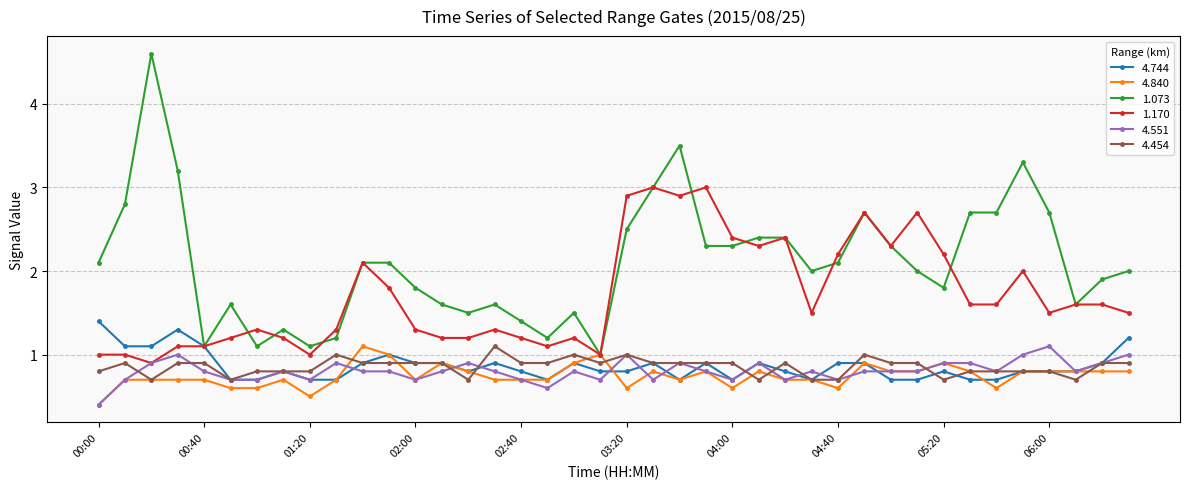

What is the value of the 4.744 point at the 3rd from the left?

1.1